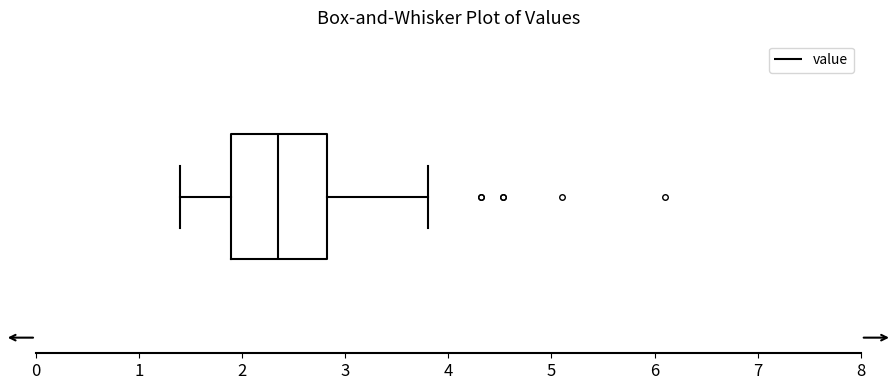

Read this box plot against the x-axis: the position of the median line, the range covered by the box, and the ends of both whiskers. The values are not printed on the chart, so give them approximately, as read against the axis.

median 2.4, box 1.9 to 2.8, whiskers 1.4 to 3.8